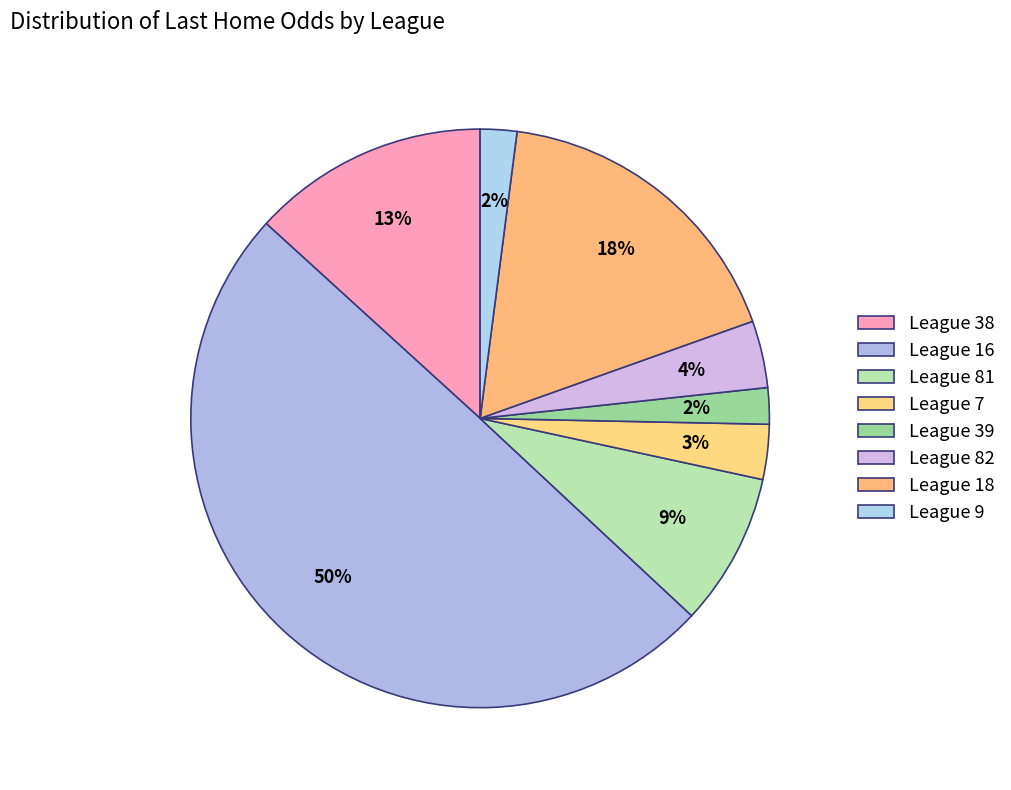

What is the ratio of the value at League 9 to the value at League 81?

0.2